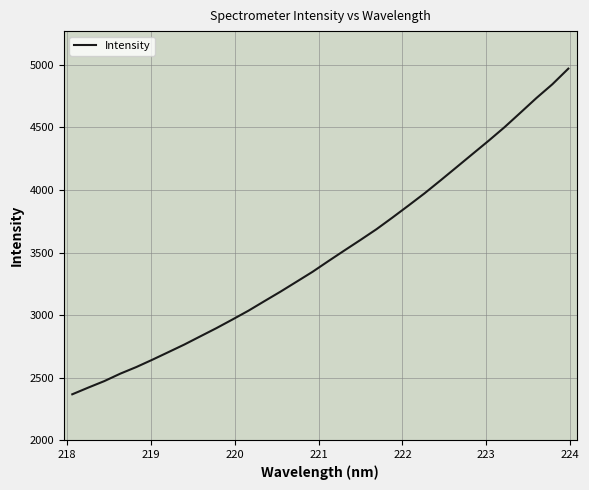

How many series are shown in this chart?

1